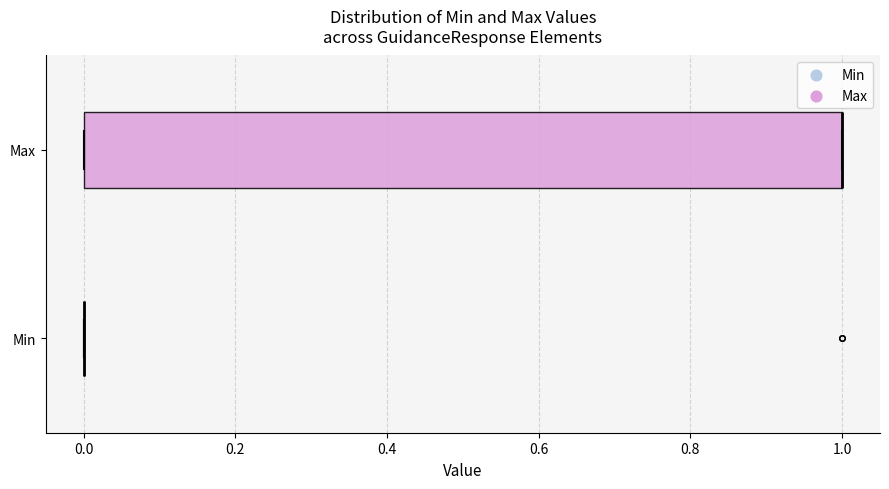

Reading bottom to top, transcribe this box plot: for each box, give where its median line is, the range the box spans, and where its two whiskers end, as read against the x-axis. The values are not printed on the chart, so give them approximately, as read against the axis.

Min: box collapsed to a line at 0, whiskers 0 to 0
Max: median 1 (drawn on the box's right edge), box 0 to 1, whiskers 0 to 1